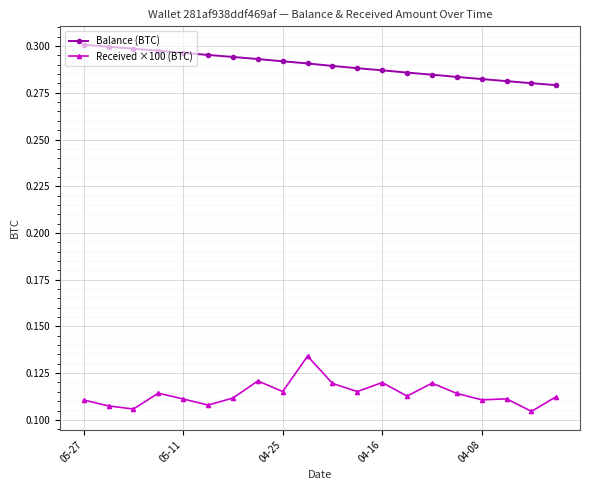

Which series has the largest range (max minus min)?

Received ×100 (BTC)